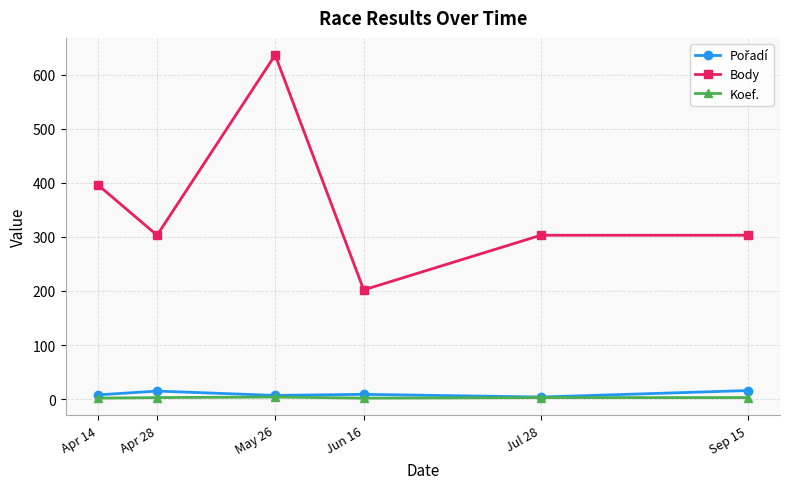

True or false: Body has a value of 303 at Sep 15.

True